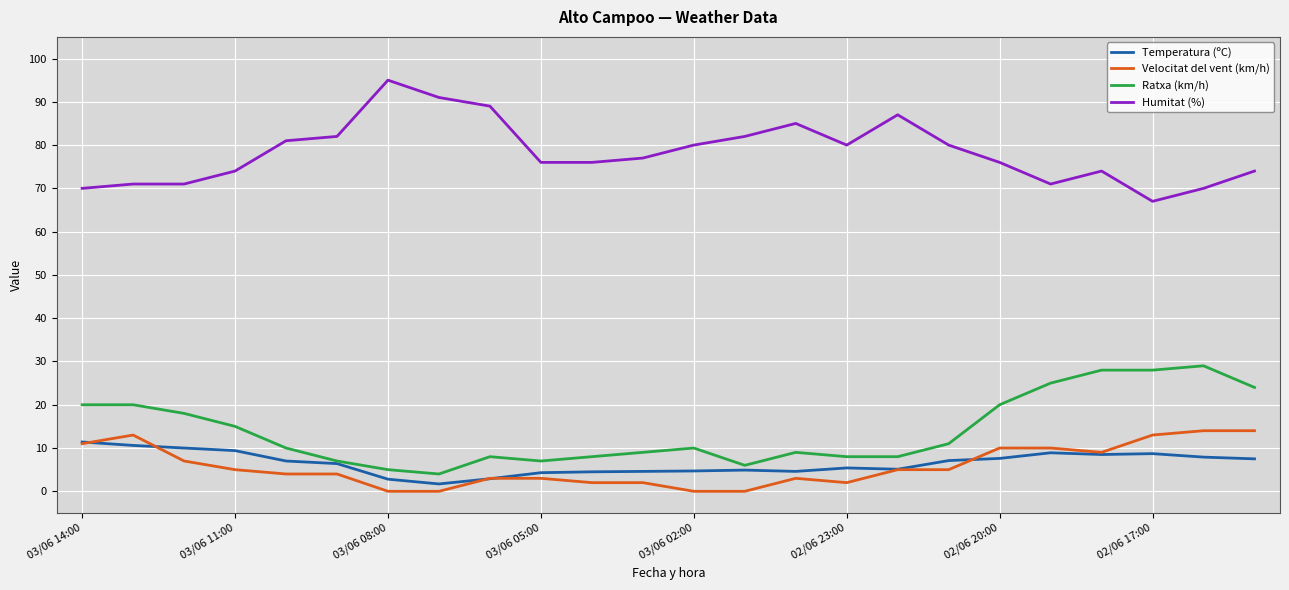

What is the greatest value displayed?

95.0